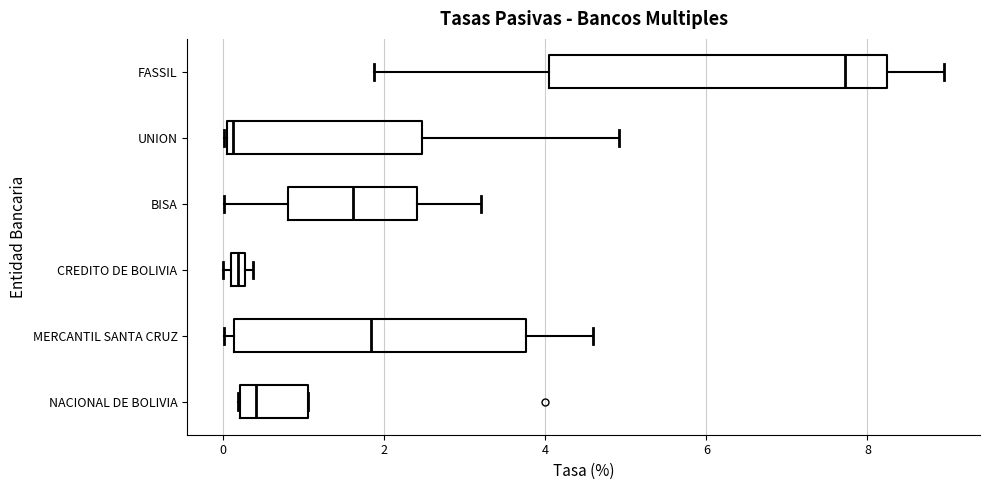

Which box is the widest, from its left edge to its right edge?

FASSIL